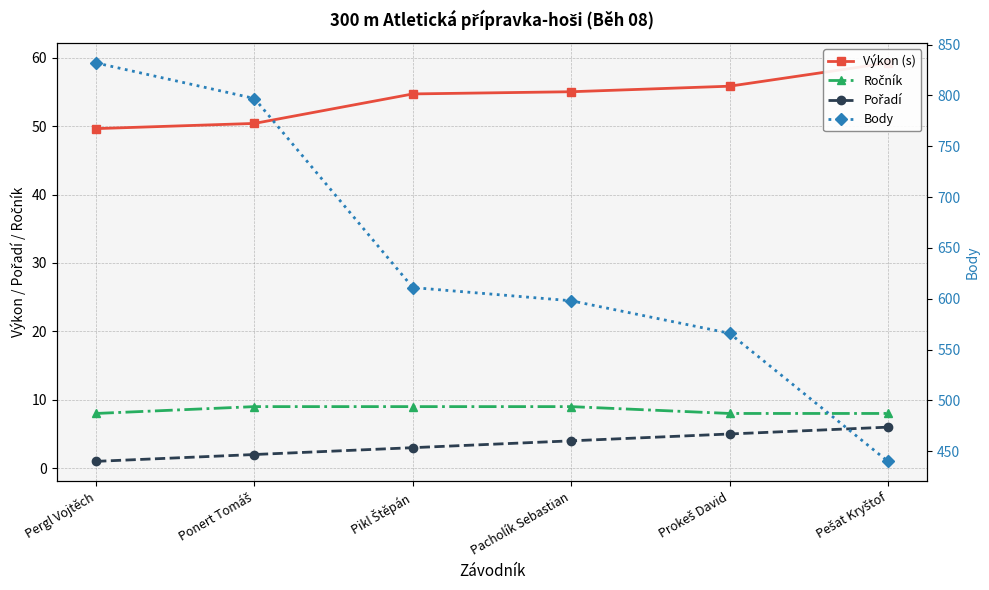

What is the spread (max minus min) of values at Pikl Štěpán?

608.0